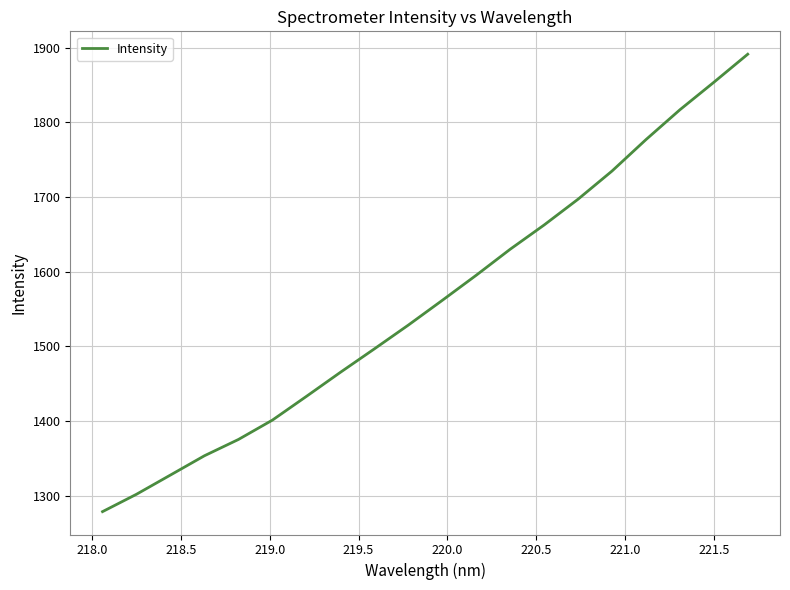

What is the maximum value shown in the chart?

1891.0